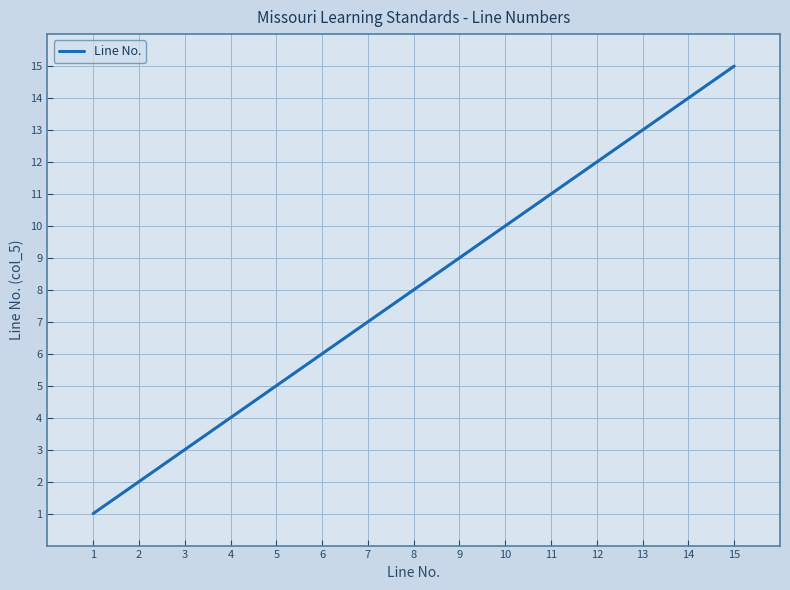

Is it true that the value at 13 is 23?

False